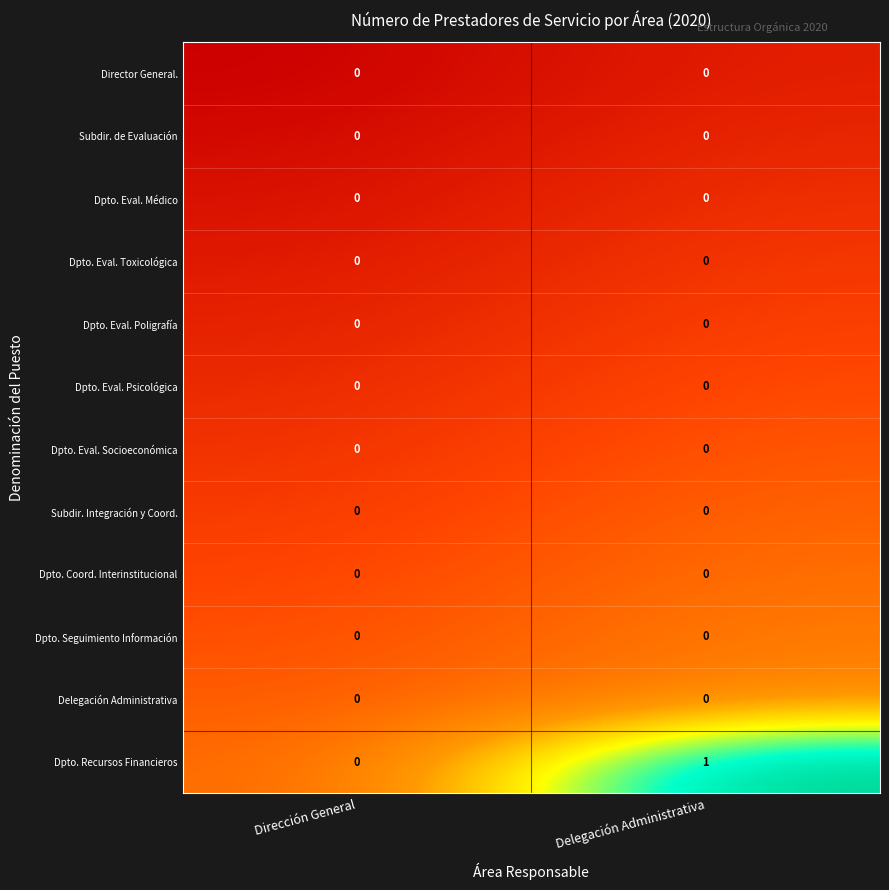

Which series changed the most between Dirección General and Delegación Administrativa?

Dpto. Recursos Financieros